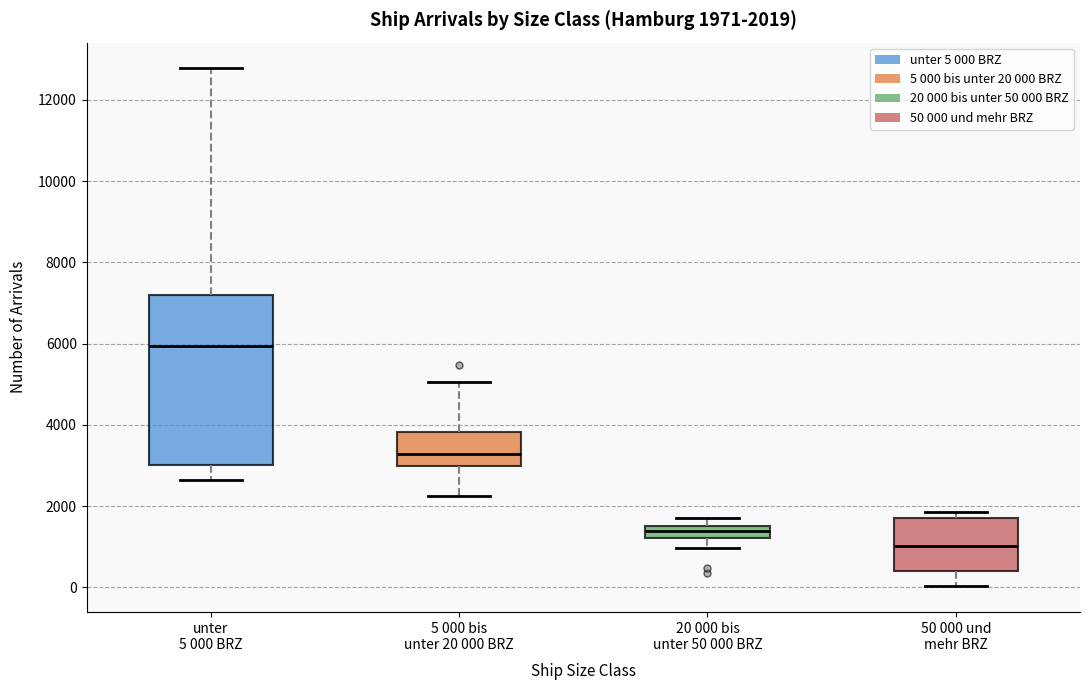

Comparing the boxes themselves (not the whiskers), which one is the tallest?

unter 5 000 BRZ